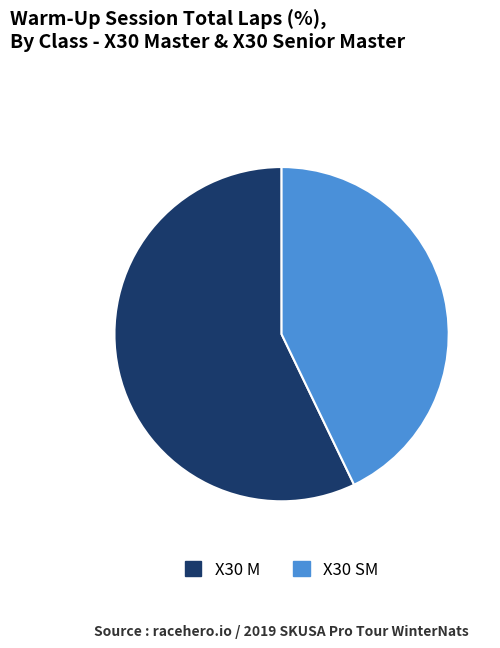

Which slice is the largest?

X30 M